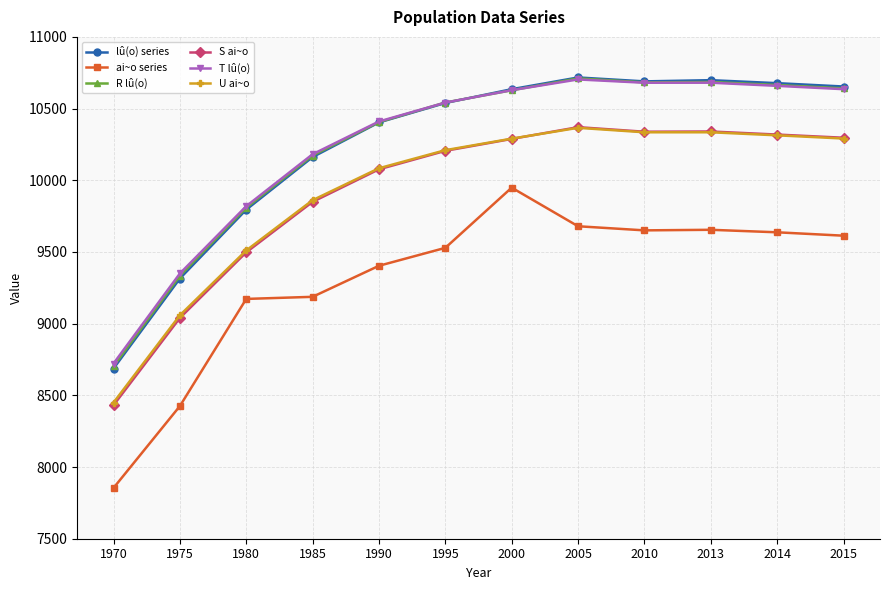

True or false: R lû(o) has more than 0 points higher than both neighbors.

True